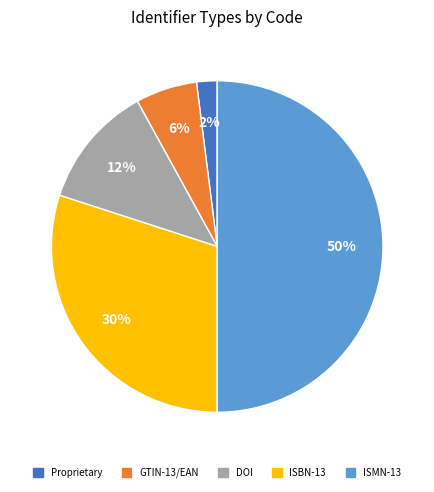

Rank the categories by value from highest to lowest.

ISMN-13, ISBN-13, DOI, GTIN-13/EAN, Proprietary